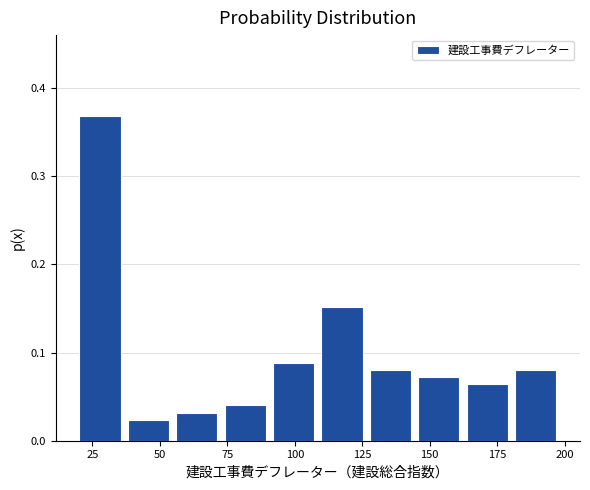

Read against the x-axis, roughly where is the centre of the tallest bar?

30